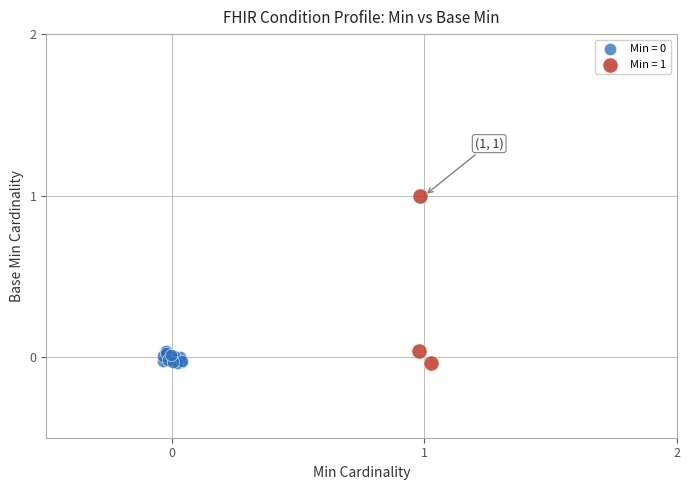

Which series has the largest Y range (max minus min)?

Min = 1